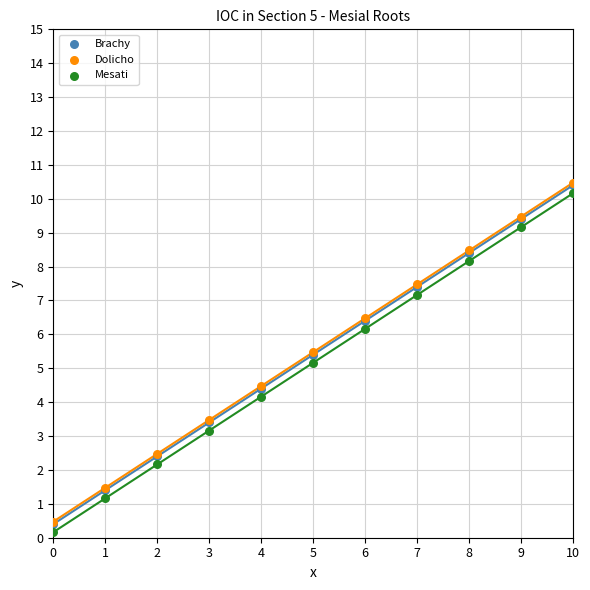

Which series contains the lowest Y value?

Mesati